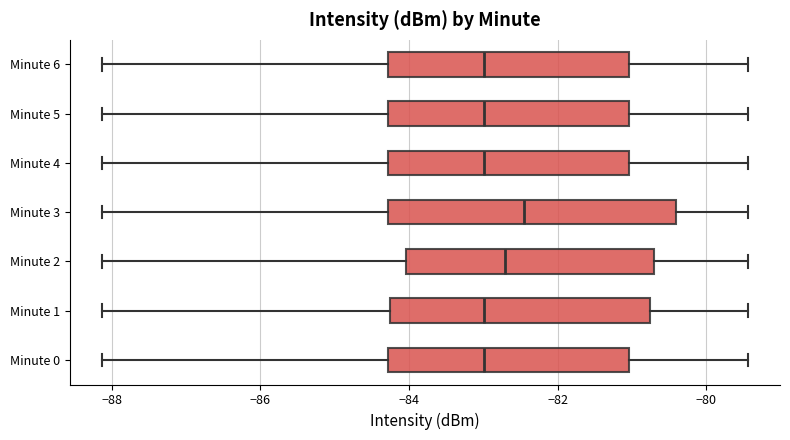

Reading bottom to top, transcribe this box plot: for each box, give where its median line is, the range the box spans, and where its two whiskers end, as read against the x-axis. The values are not printed on the chart, so give them approximately, as read against the axis.

Minute 0: median -83.0, box -84.2 to -81.0, whiskers -88.2 to -79.4
Minute 1: median -83.0, box -84.2 to -80.8, whiskers -88.2 to -79.4
Minute 2: median -82.8, box -84.0 to -80.6, whiskers -88.2 to -79.4
Minute 3: median -82.4, box -84.2 to -80.4, whiskers -88.2 to -79.4
Minute 4: median -83.0, box -84.2 to -81.0, whiskers -88.2 to -79.4
Minute 5: median -83.0, box -84.2 to -81.0, whiskers -88.2 to -79.4
Minute 6: median -83.0, box -84.2 to -81.0, whiskers -88.2 to -79.4